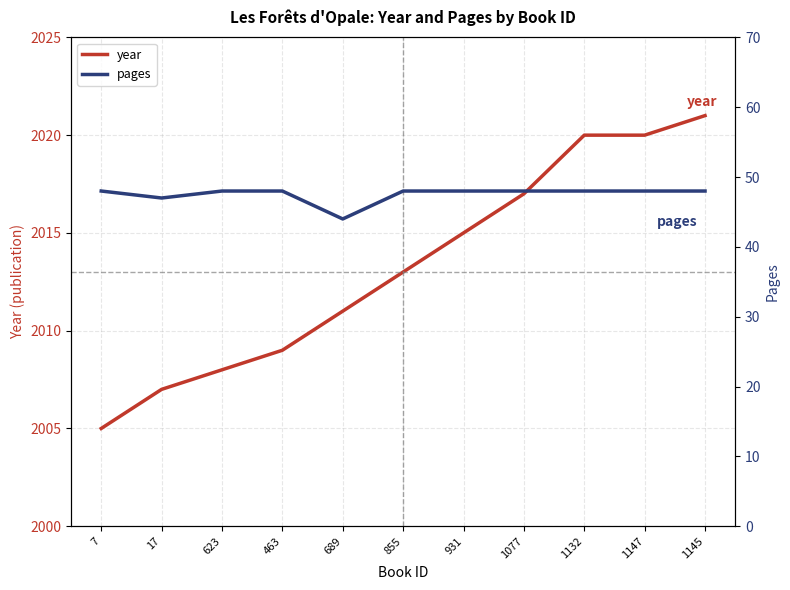

Reading left to right, what are all the values shown in this chart?

year: 2005	2007	2008	2009	2011	2013	2015	2017	2020	2020	2021
pages: 48	47	48	48	44	48	48	48	48	48	48